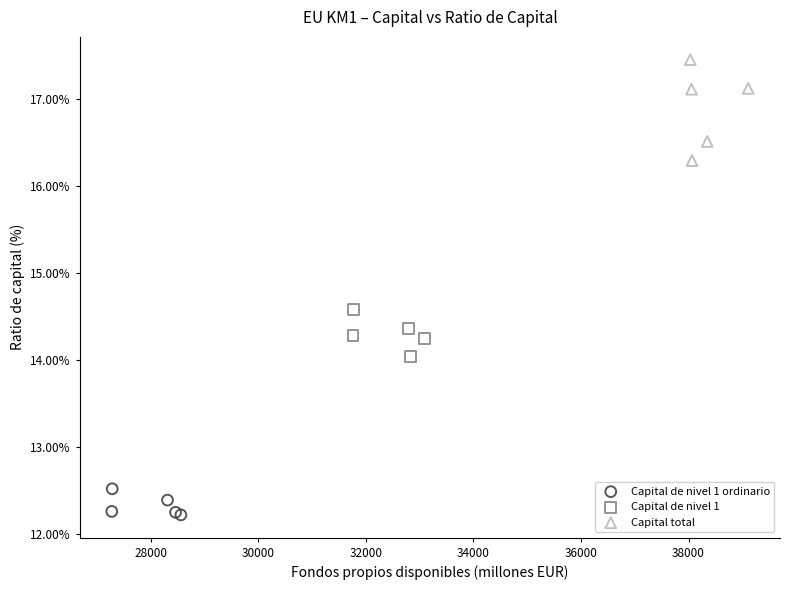

Which series contains the highest Y value?

Capital total